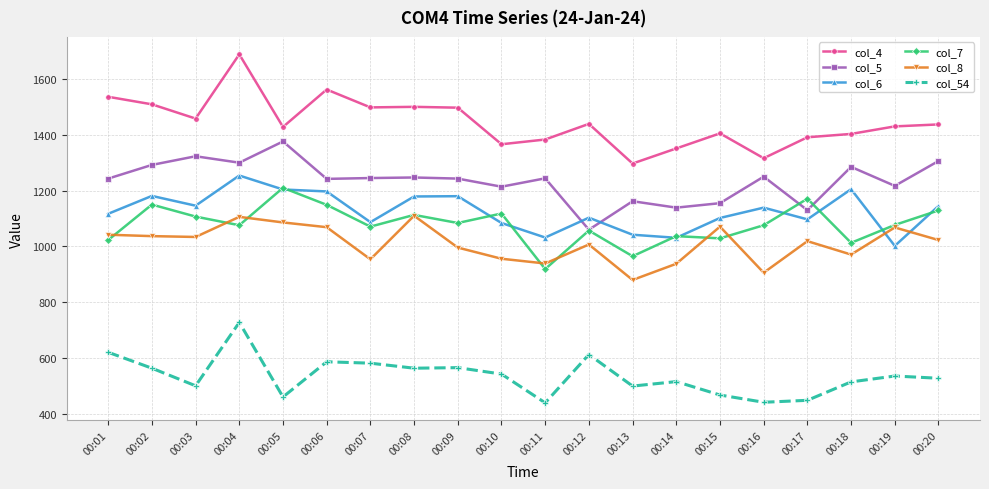

True or false: col_5 has more than 1 points higher than both neighbors.

True